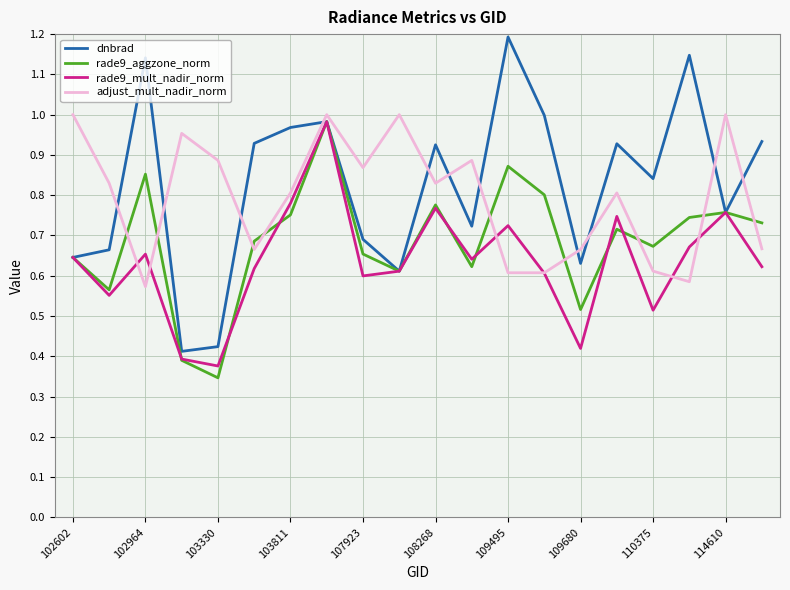

Rank the series by their average value, from lowest to highest.

rade9_mult_nadir_norm, rade9_aggzone_norm, adjust_mult_nadir_norm, dnbrad